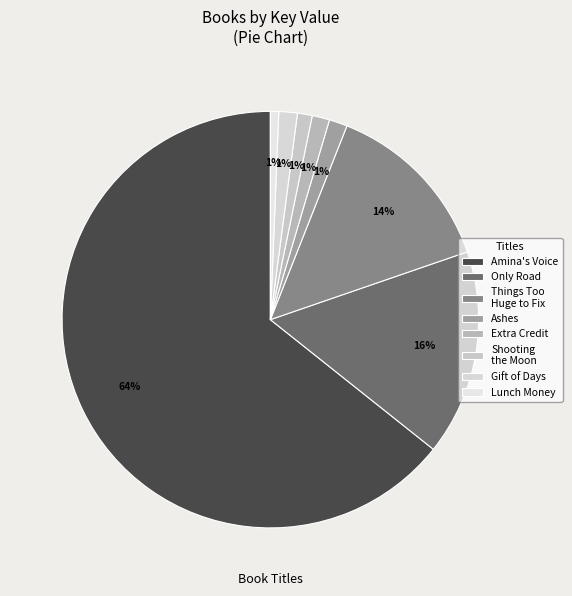

To the nearest percent, what is the difference between the largest and smallest slice percentages?

64%